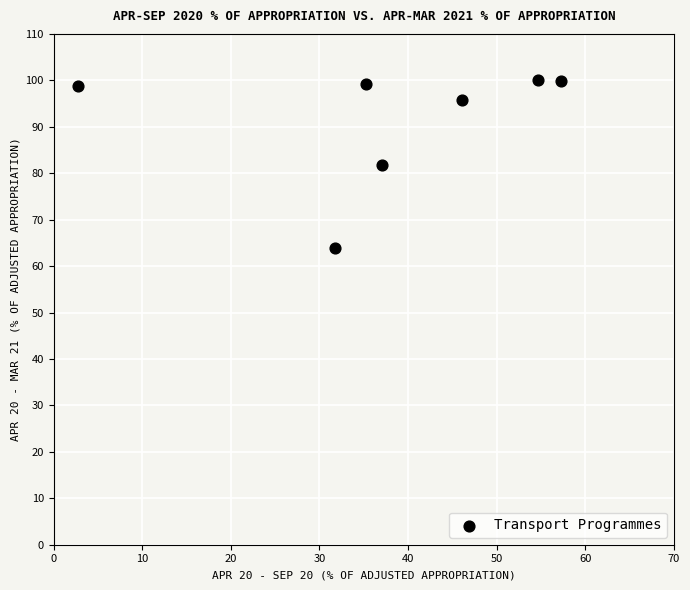

What is the range of X values (max minus min)?

54.5